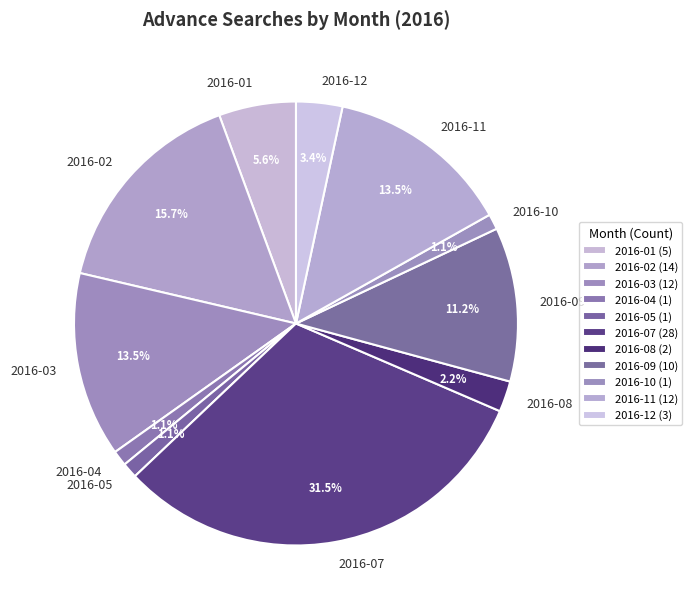

Which has a higher value, 2016-08 or 2016-04?

2016-08